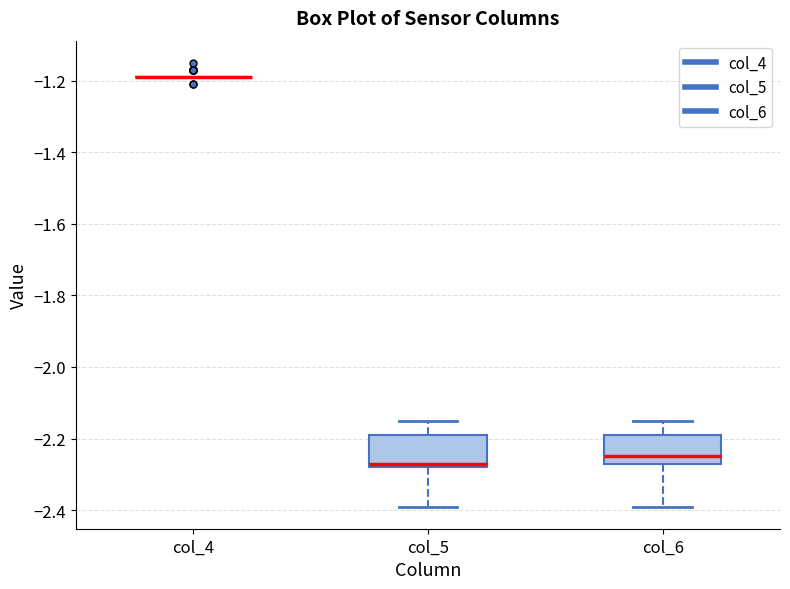

Reading left to right, read every box against the y-axis: the position of its median line, the range the box covers, and the ends of its whiskers. The values are not printed on the chart, so give them approximately, as read against the axis.

col_4: box collapsed to a line at -1.18, whiskers -1.18 to -1.18
col_5: median -2.26, box -2.28 to -2.18, whiskers -2.38 to -2.14
col_6: median -2.24, box -2.26 to -2.18, whiskers -2.38 to -2.14